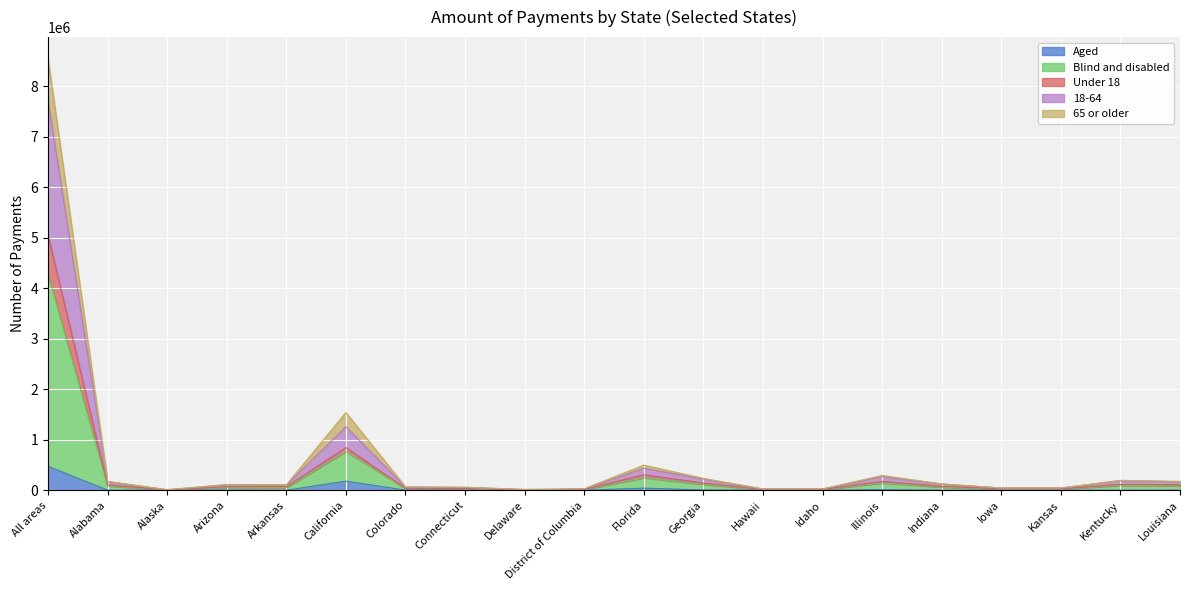

At which category does 65 or older reach its first local valley?

Alaska